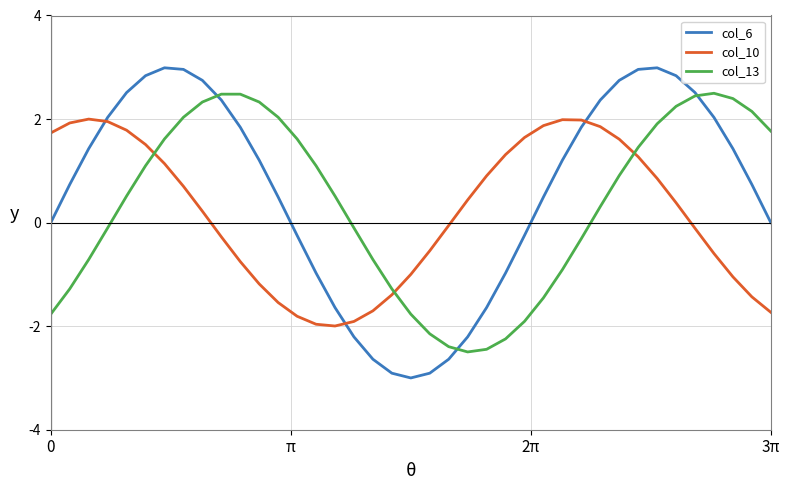

How many times do col_13 and col_10 cross each other?

3